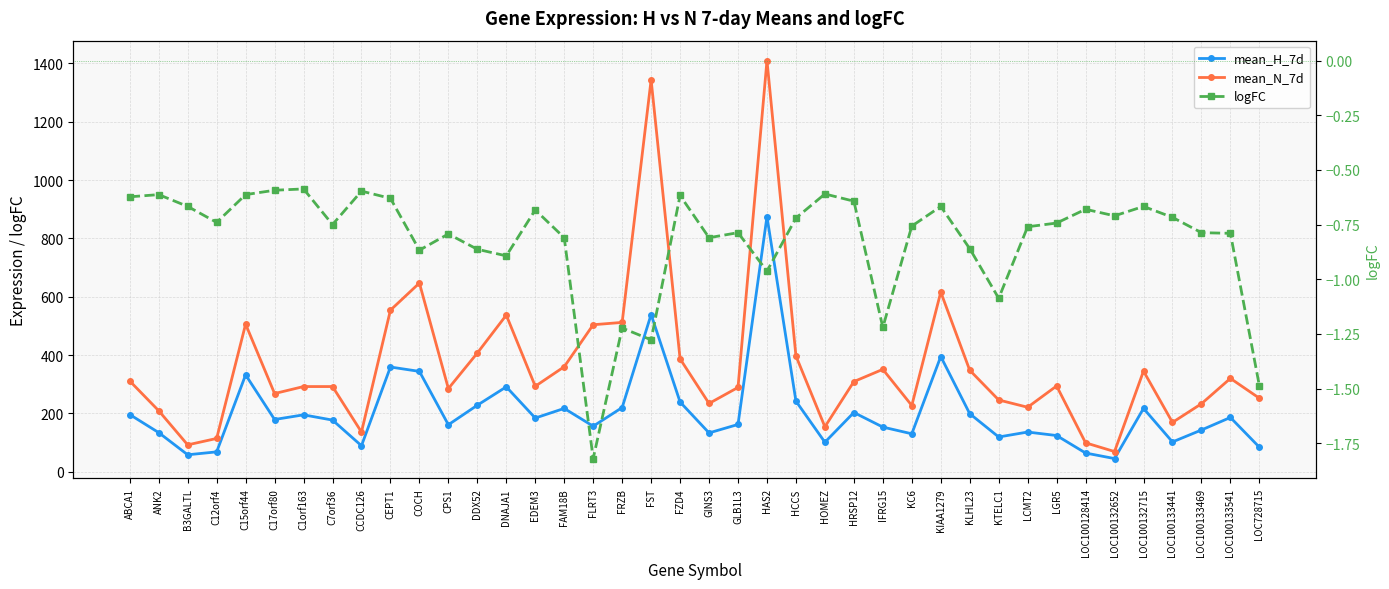

In mean_H_7d, how many points are higher than both neighbors (excluding endpoints)?

12